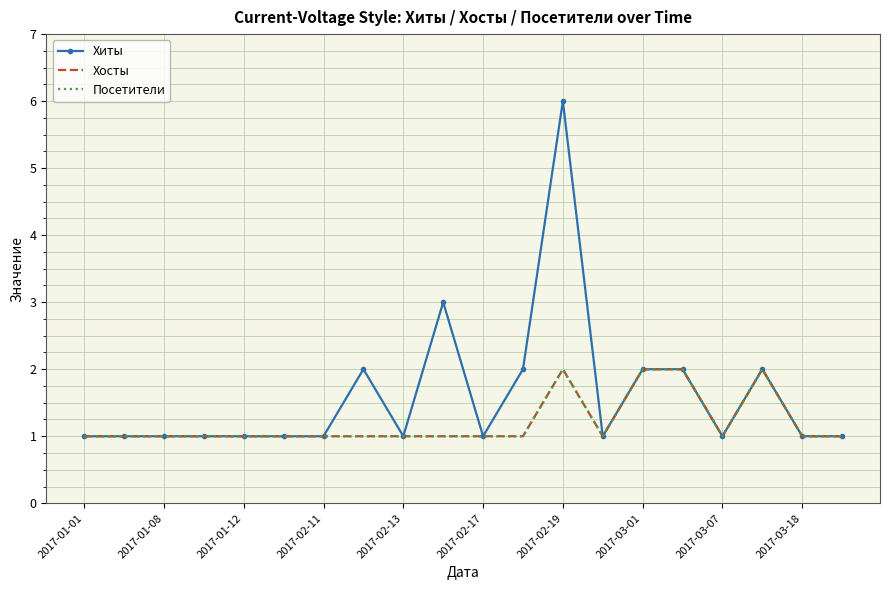

True or false: Посетители and Хиты intersect in this chart.

False